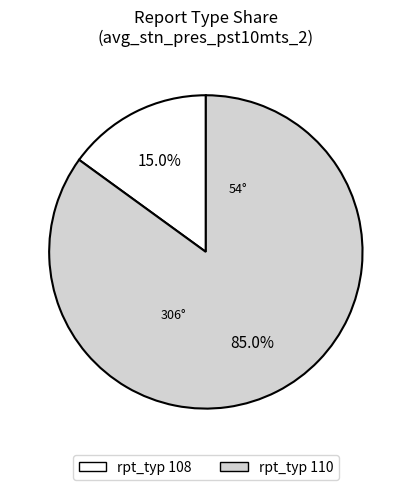

What portion of the pie excludes rpt_typ 108?

85.0%